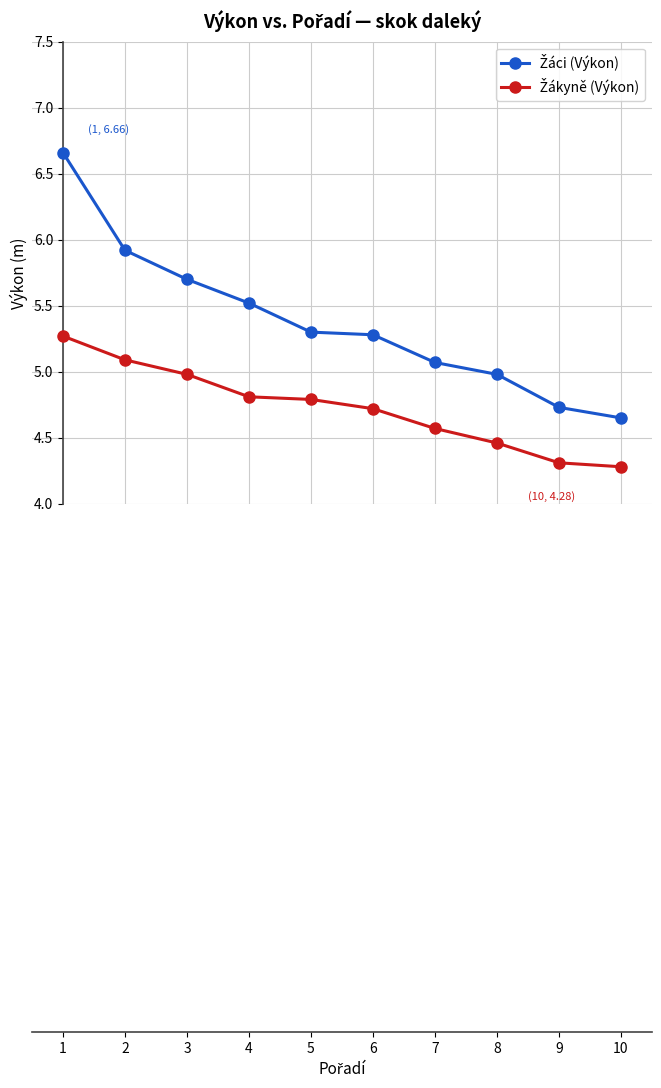

What is the minimum value shown in the chart?

4.3